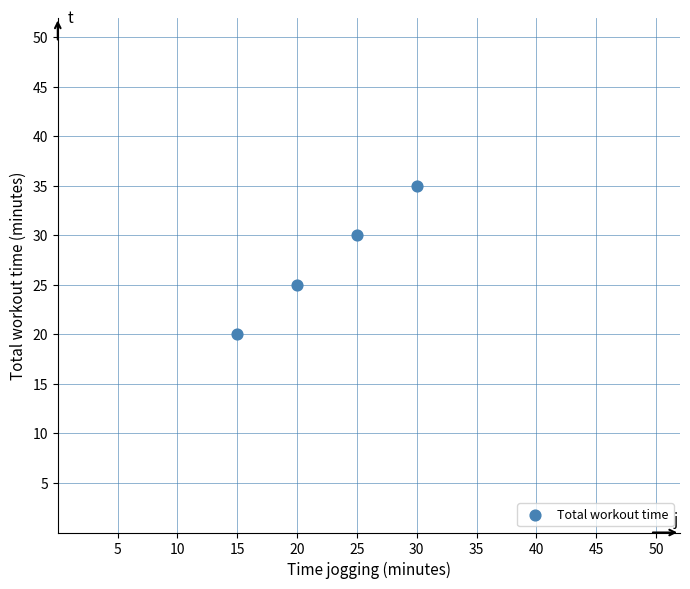

What Y value in the scatter plot is closest to 27?

25